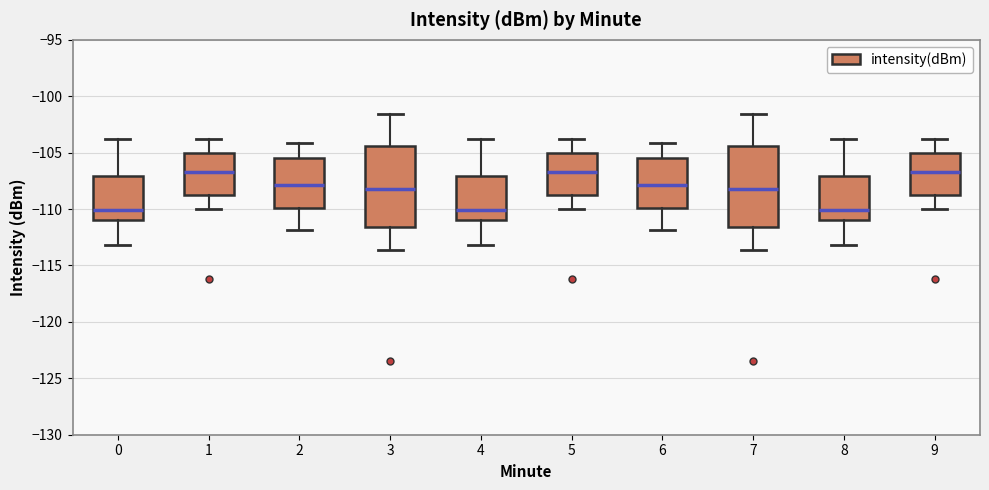

Reading left to right, transcribe this box plot: for each box, give where its median line is, the range the box spans, and where its two whiskers end, as read against the y-axis. The values are not printed on the chart, so give them approximately, as read against the axis.

0: median -110.0, box -111.0 to -107.0, whiskers -113.0 to -104.0
1: median -107.0, box -108.5 to -105.0, whiskers -110.0 to -104.0
2: median -108.0, box -110.0 to -105.5, whiskers -112.0 to -104.0
3: median -108.0, box -111.5 to -104.5, whiskers -113.5 to -101.5
4: median -110.0, box -111.0 to -107.0, whiskers -113.0 to -104.0
5: median -107.0, box -108.5 to -105.0, whiskers -110.0 to -104.0
6: median -108.0, box -110.0 to -105.5, whiskers -112.0 to -104.0
7: median -108.0, box -111.5 to -104.5, whiskers -113.5 to -101.5
8: median -110.0, box -111.0 to -107.0, whiskers -113.0 to -104.0
9: median -107.0, box -108.5 to -105.0, whiskers -110.0 to -104.0